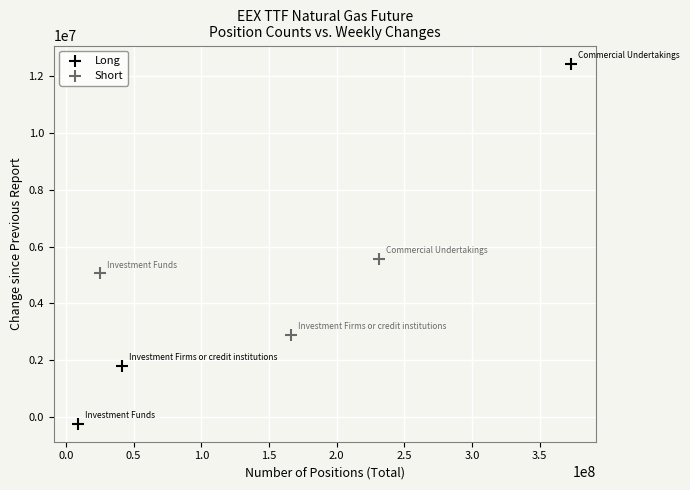

Which series contains the lowest Y value?

Long